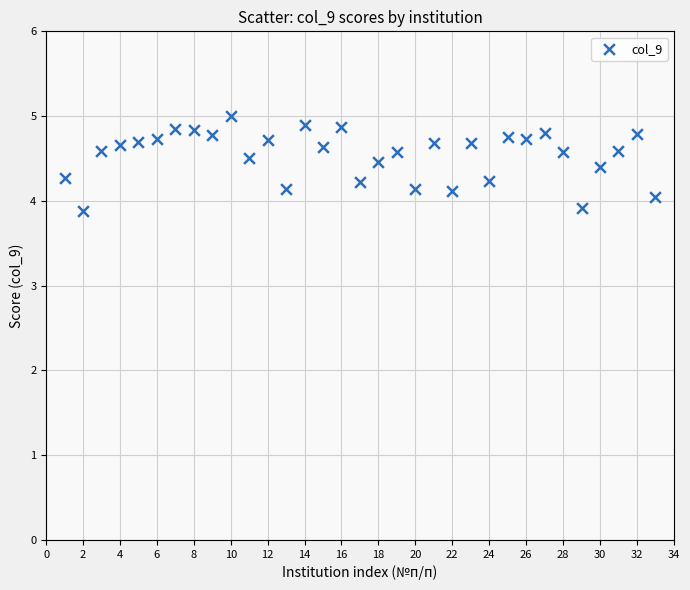

What is the range of X values (max minus min)?

32.0